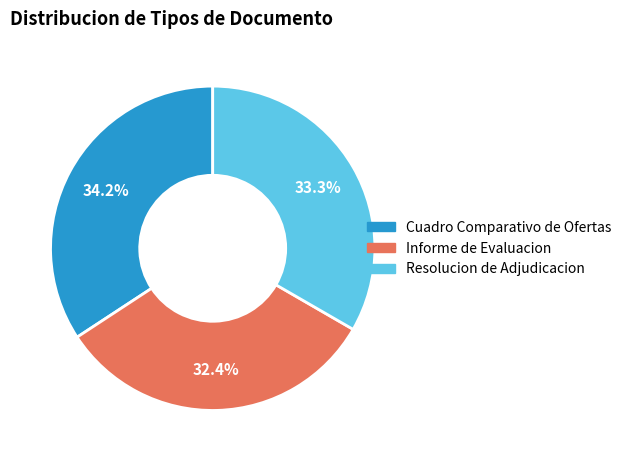

Count the number of slices in the pie.

3